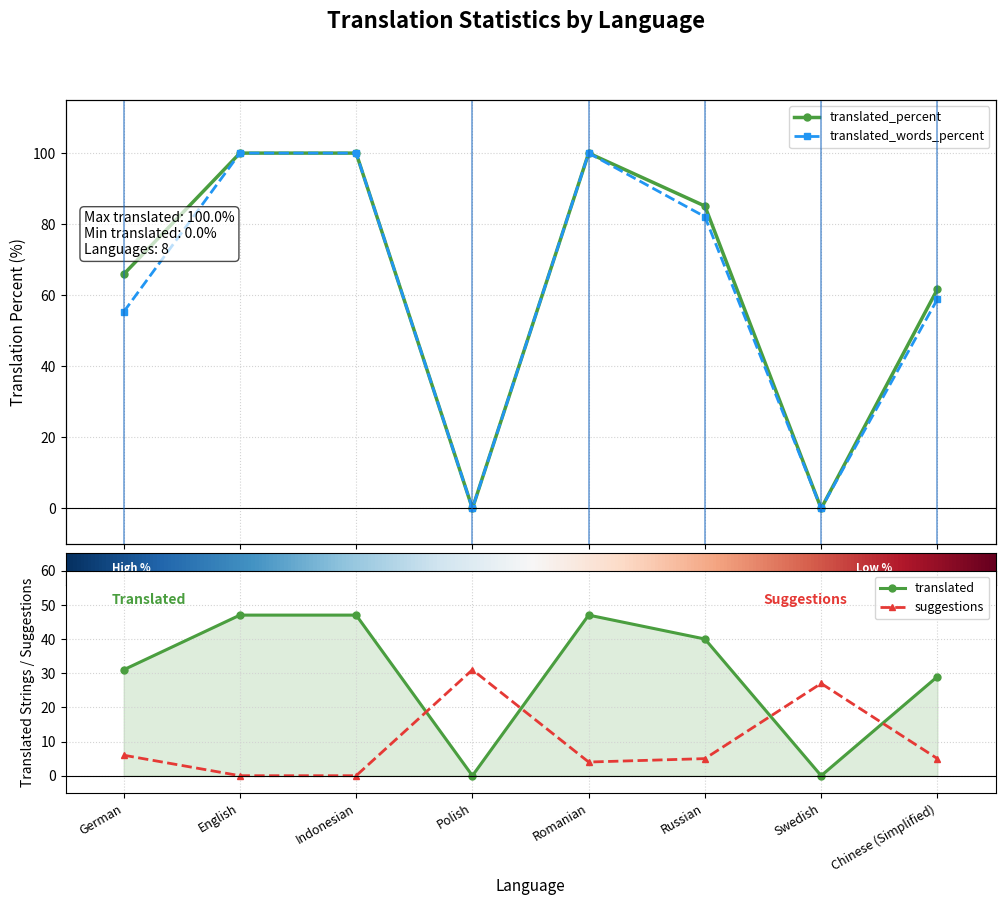

What is the highest value of the translated series?

47.0